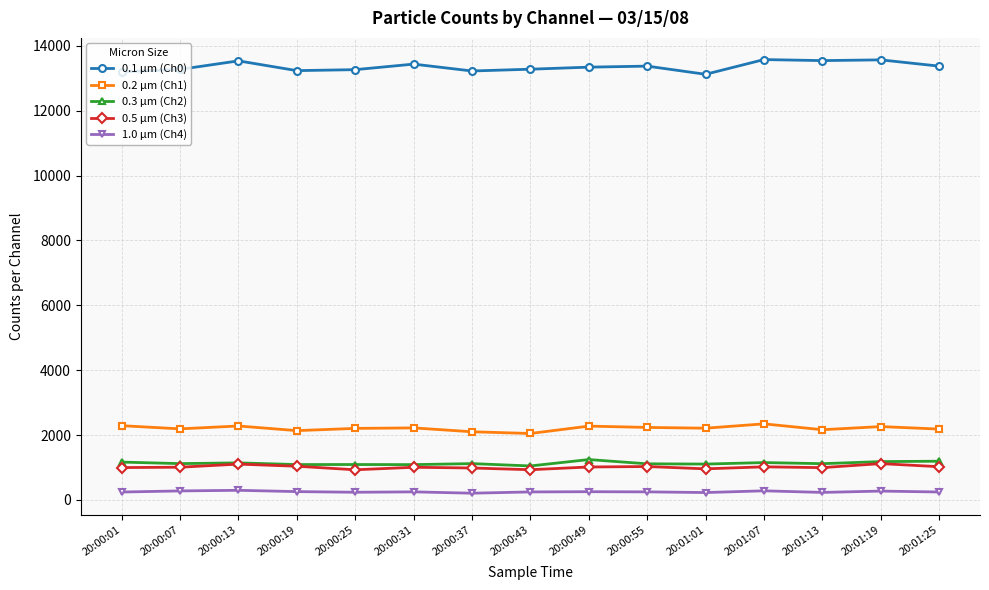

What is the value of the 0.1 µm (Ch0) point at the 6th from the left?

13436